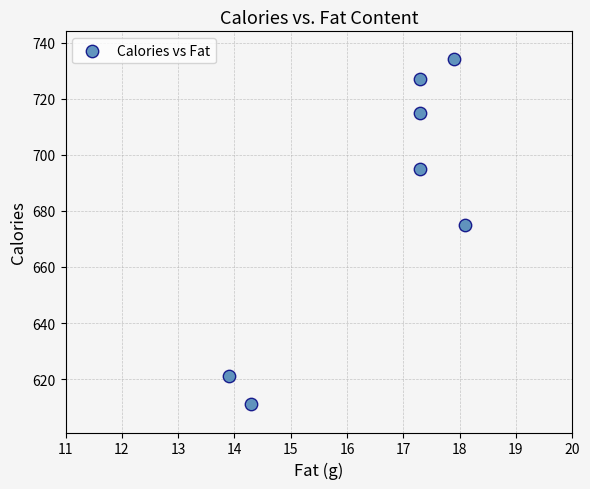

What is the average Y value?

683